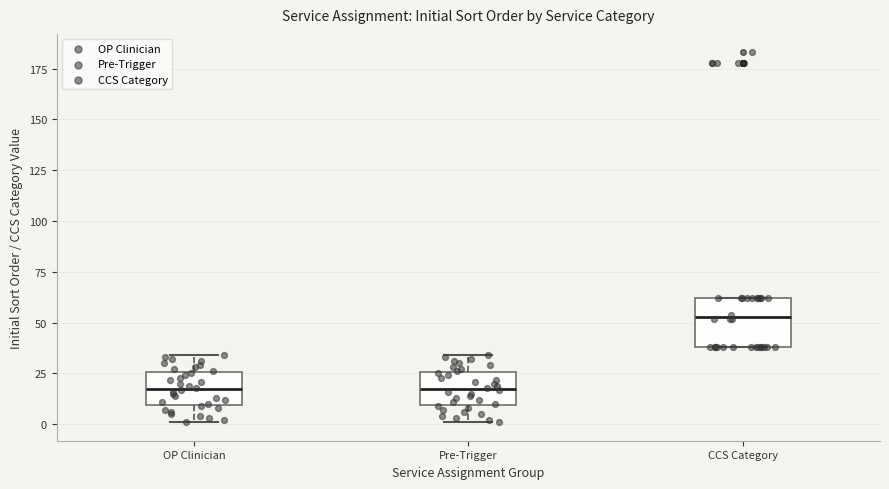

Reading left to right, transcribe this box plot: for each box, give where its median line is, the range the box spans, and where its two whiskers end, as read against the y-axis. The values are not printed on the chart, so give them approximately, as read against the axis.

OP Clinician: median 20, box 10 to 25, whiskers 0 to 35
Pre-Trigger: median 20, box 10 to 25, whiskers 0 to 35
CCS Category: median 55, box 40 to 60, whiskers 40 to 60